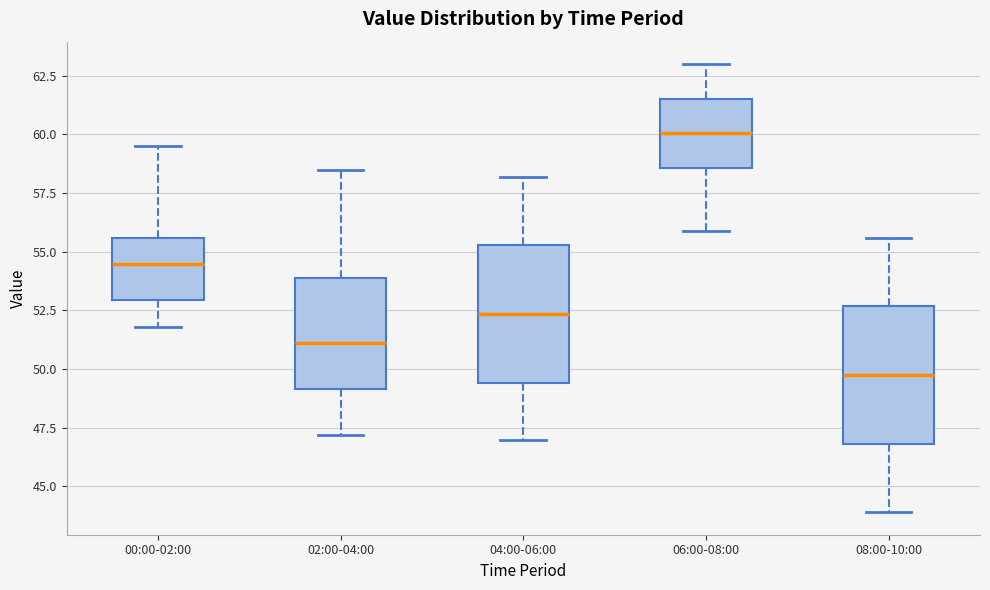

Where is the lower edge of the box for 00:00-02:00 on the y-axis? The values are not printed on the chart, so give them approximately, as read against the axis.

53.0